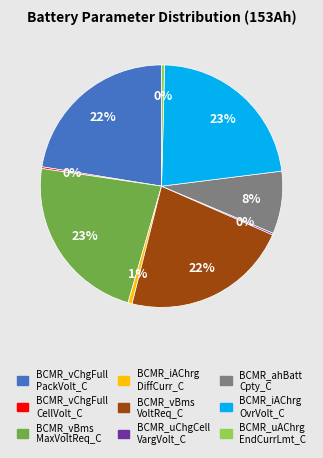

Combined, do BCMR_vChgFull PackVolt_C and BCMR_iAChrg DiffCurr_C account for over 50%?

No